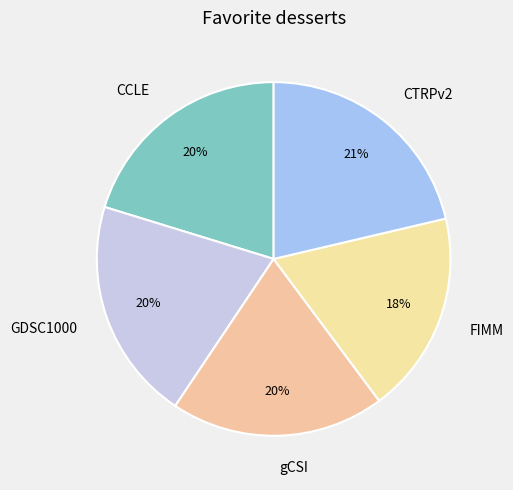

To the nearest percent, what is the difference between the largest and smallest slice percentages?

3%